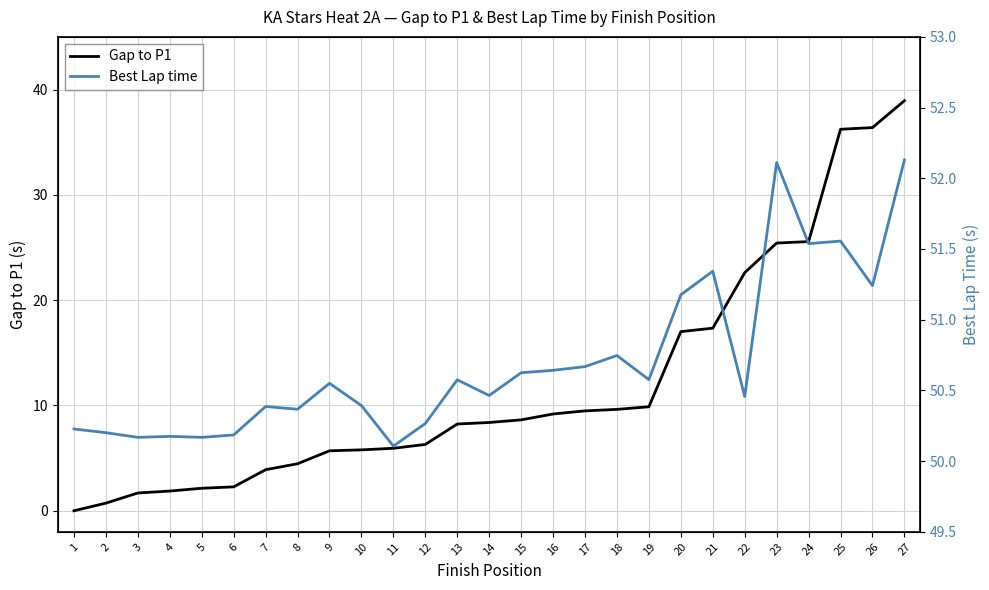

Reading right to left, transcribe all the data shown in this chart.

Gap to P1: 27=38.9	26=36.4	25=36.2	24=25.6	23=25.4	22=22.6	21=17.3	20=17.0	19=9.9	18=9.6	17=9.5	16=9.2	15=8.6	14=8.4	13=8.2	12=6.3	11=5.9	10=5.8	9=5.7	8=4.5	7=3.9	6=2.3	5=2.1	4=1.9	3=1.7	2=0.7	1=0.0
Best Lap time: 27=52.1	26=51.2	25=51.6	24=51.5	23=52.1	22=50.5	21=51.3	20=51.2	19=50.6	18=50.7	17=50.7	16=50.6	15=50.6	14=50.5	13=50.6	12=50.3	11=50.1	10=50.4	9=50.5	8=50.4	7=50.4	6=50.2	5=50.2	4=50.2	3=50.2	2=50.2	1=50.2